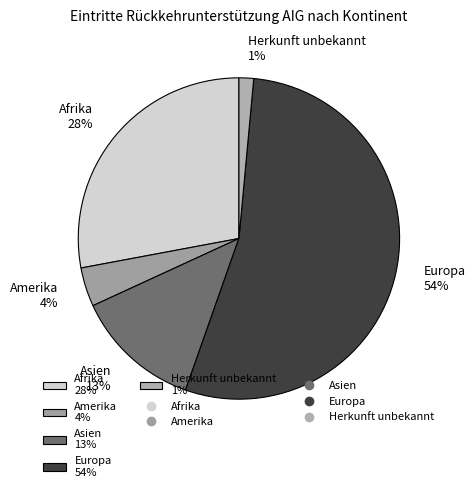

Does Europa represent more than half of the total?

Yes